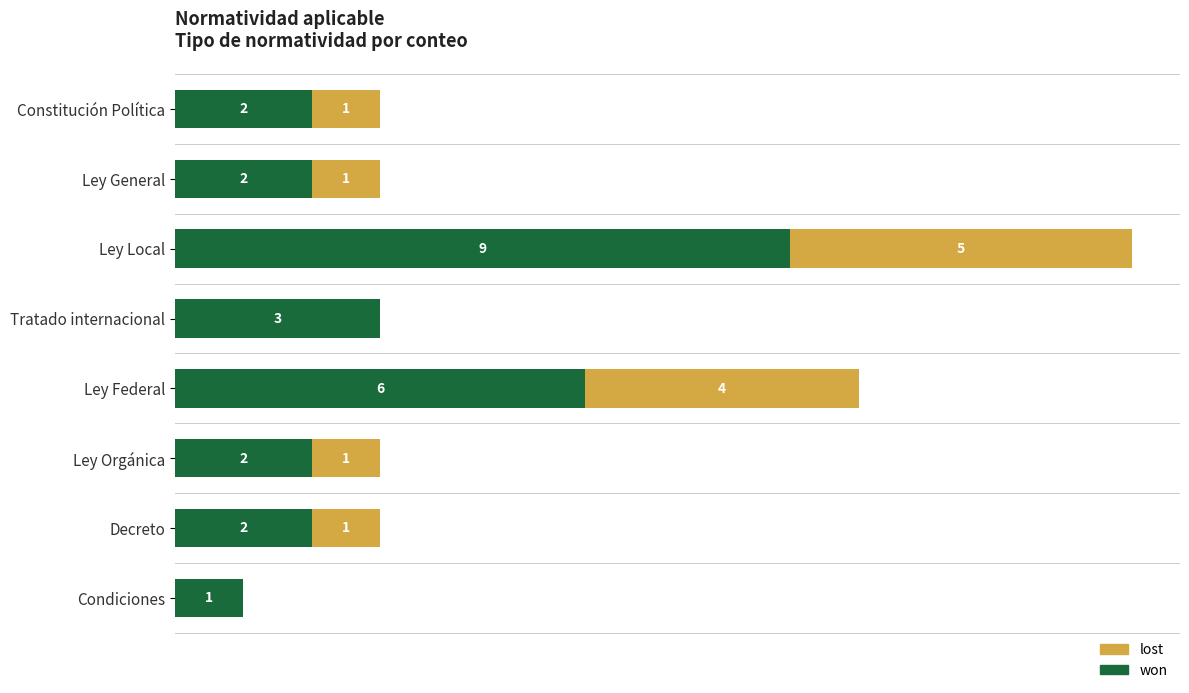

At which label is won closest to 5?

Ley Federal